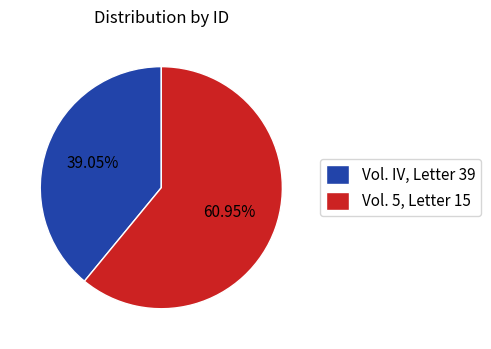

What percentage do Vol. 5, Letter 15 and Vol. IV, Letter 39 together represent?

100.0%